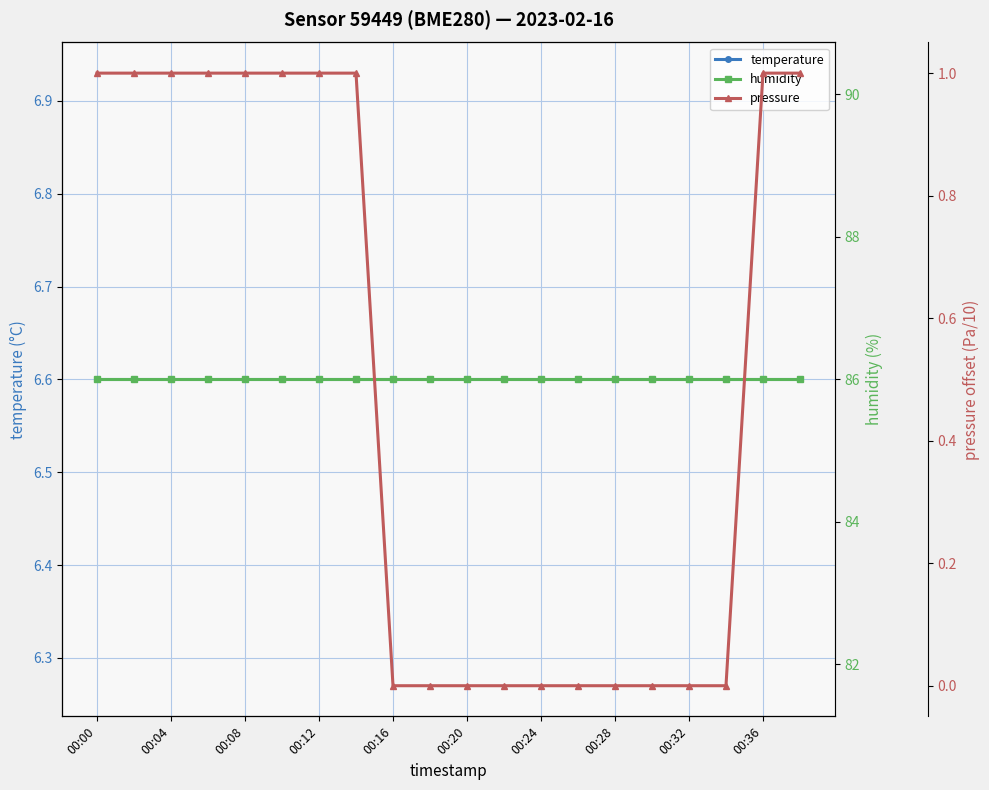

True or false: temperature has a value of 10.6 at 19.

False